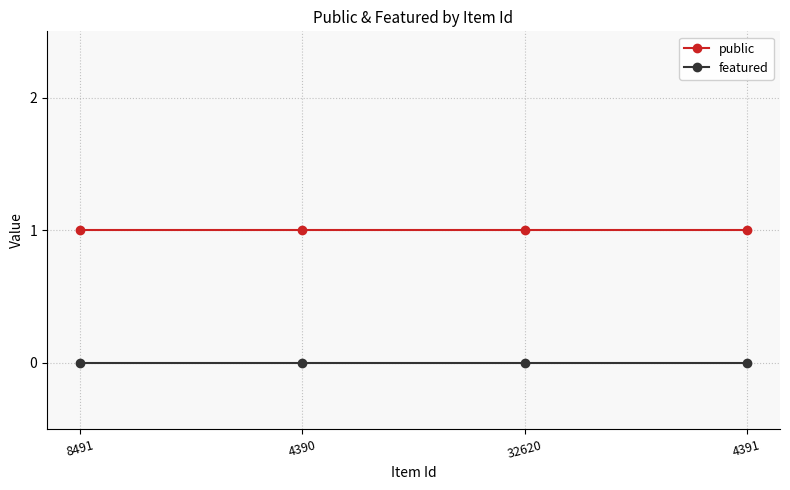

Rank the series at 32620 from highest to lowest value.

public, featured